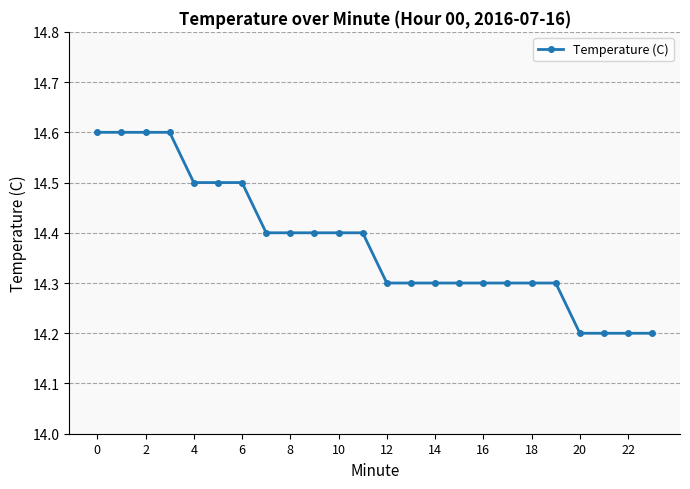

Is this an area chart (filled region under the line)?

No